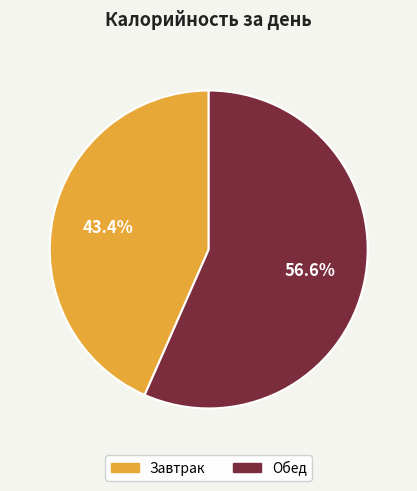

Do Завтрак and Обед together represent more than half of the pie?

Yes